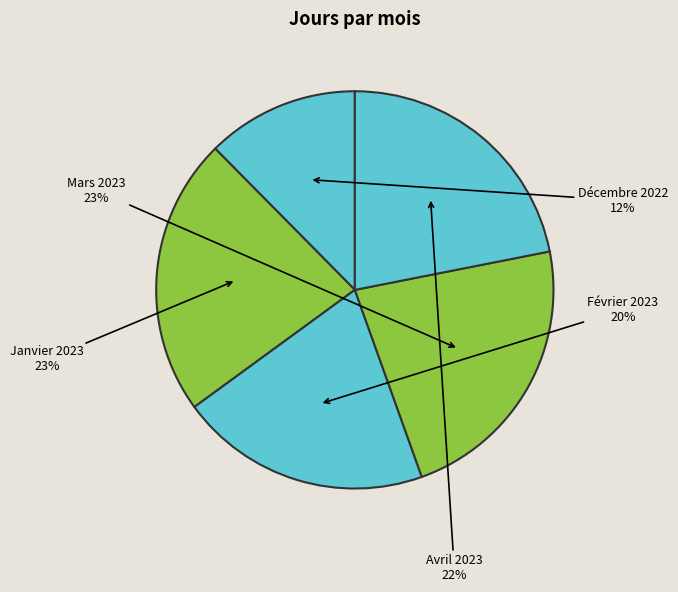

To the nearest percent, what portion does Février 2023 represent?

20%